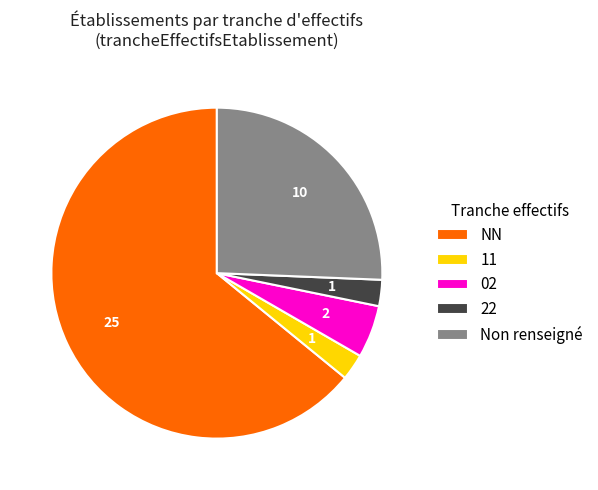

The Non renseigné slice represents 20% of the pie. True or false?

False